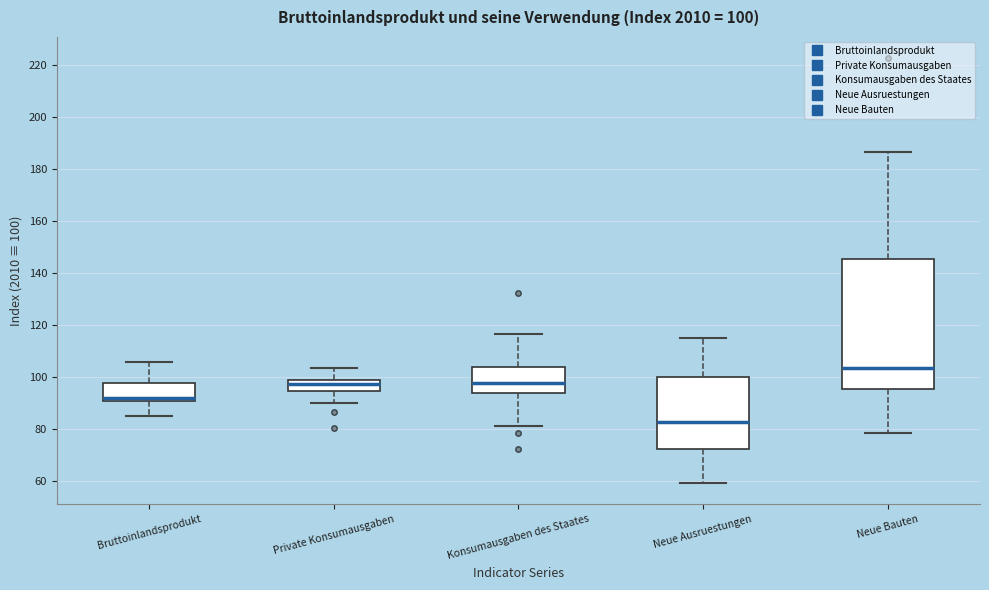

Comparing the boxes themselves (not the whiskers), which one is the tallest?

Neue Bauten